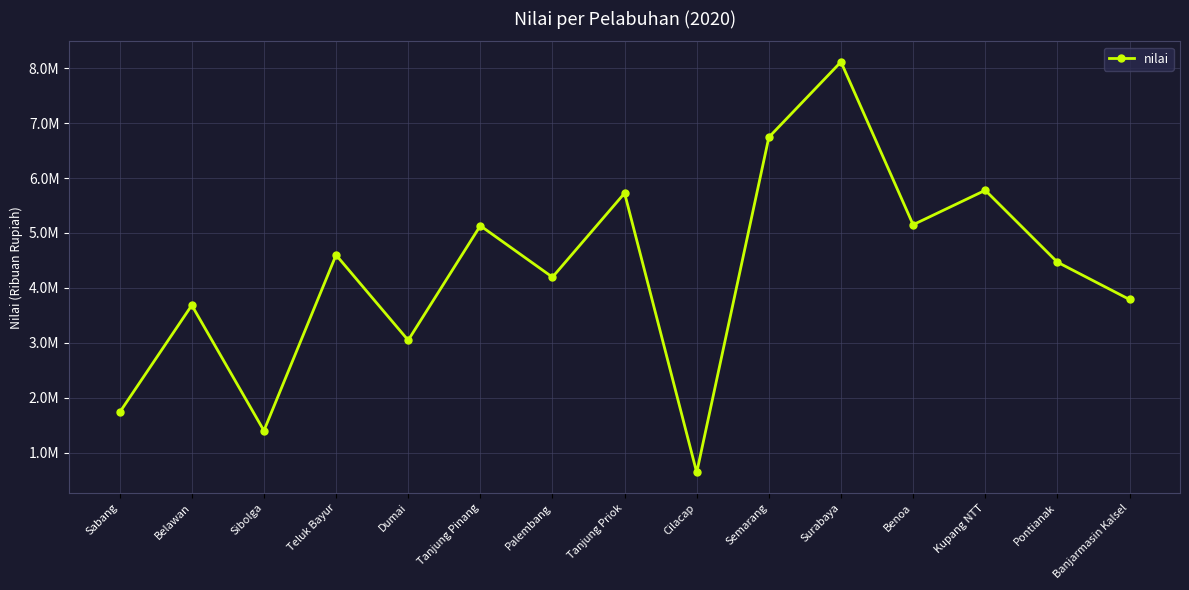

What is the difference between the values at Surabaya and Kupang NTT?

2336333